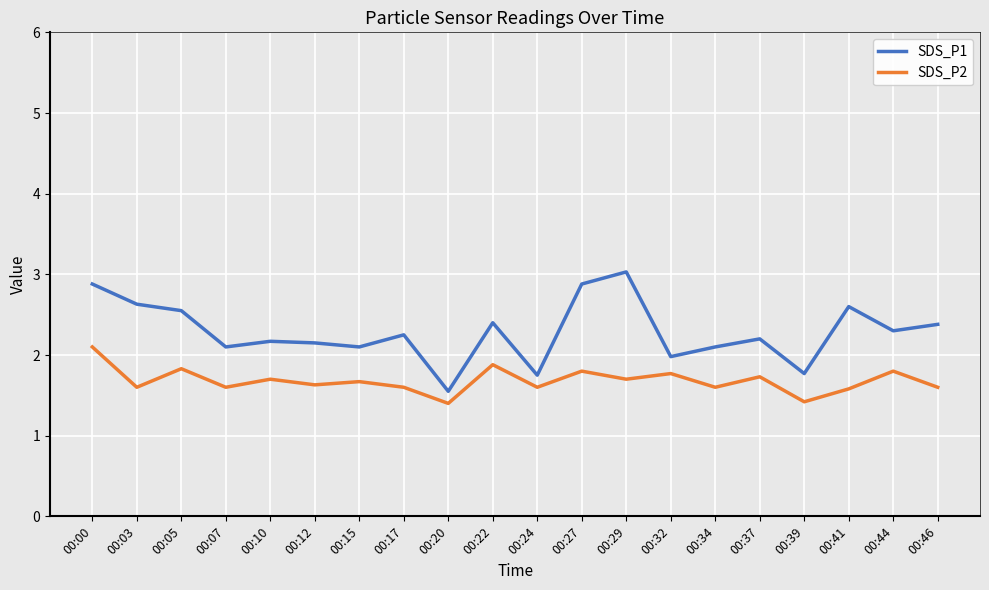

Which series changed the most between 00:03 and 00:44?

SDS_P1